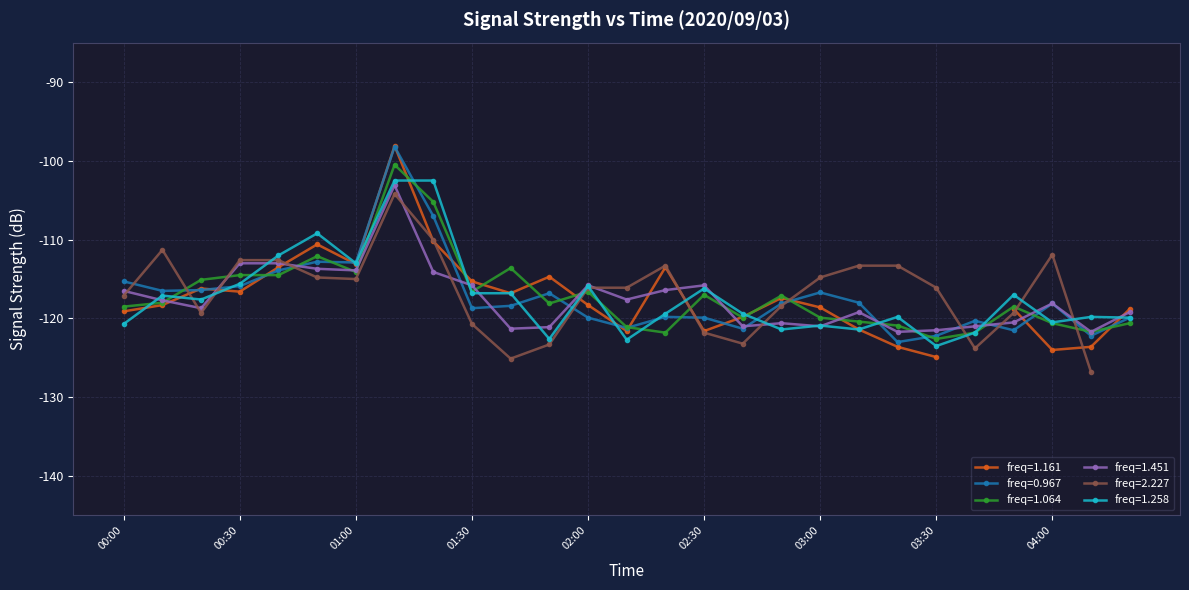

The value of freq=1.451 at 04:00 is -118.1. True or false?

True